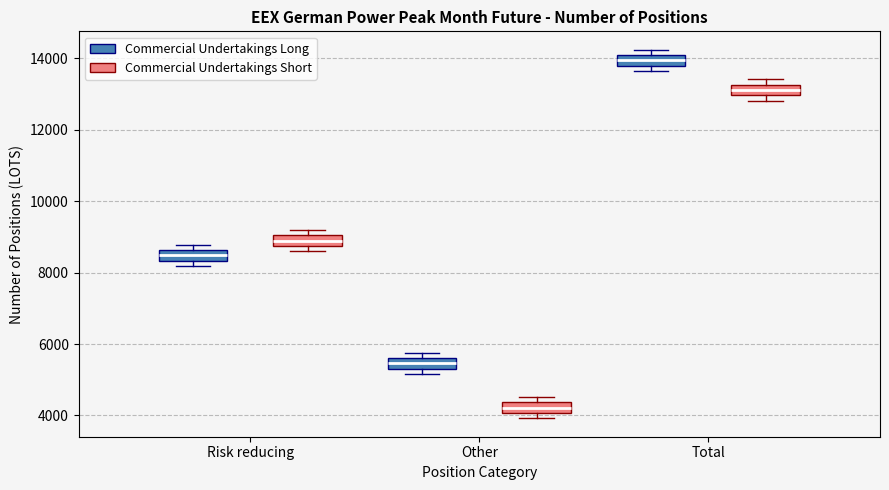

Where is the lower edge of the box for Risk reducing (Commercial Undertakings Short) on the y-axis? The values are not printed on the chart, so give them approximately, as read against the axis.

8800